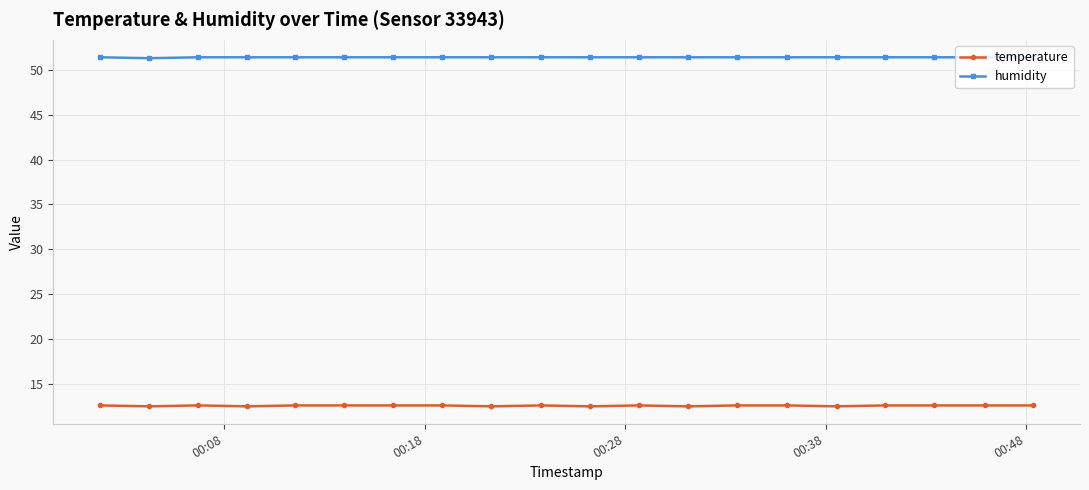

What is the average value of the temperature series?

12.6